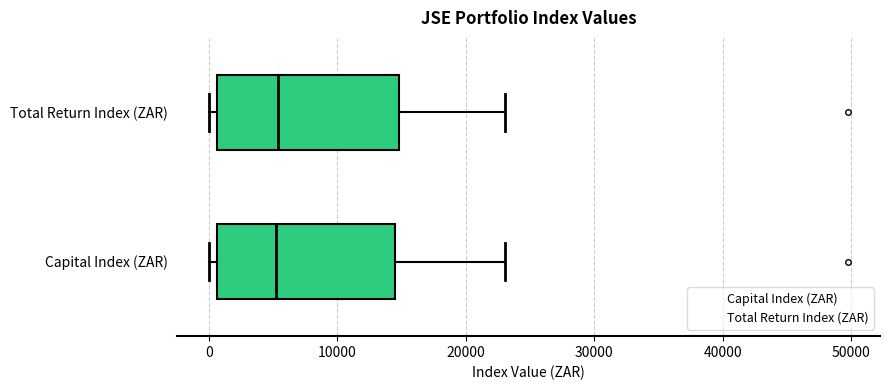

Reading bottom to top, read every box against the x-axis: the position of its median line, the range the box covers, and the ends of its whiskers. The values are not printed on the chart, so give them approximately, as read against the axis.

Capital Index (ZAR): median 5000, box 1000 to 14000, whiskers 0 to 23000
Total Return Index (ZAR): median 5000, box 1000 to 15000, whiskers 0 to 23000